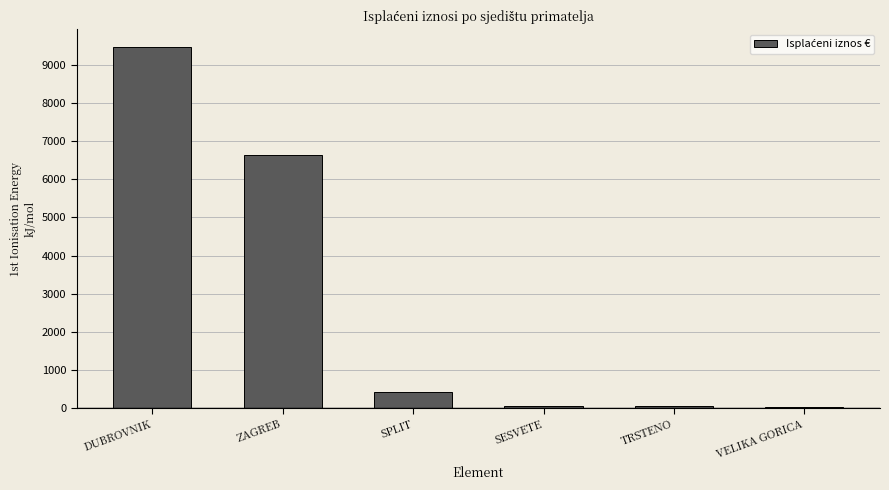

What is the average value?

2772.8